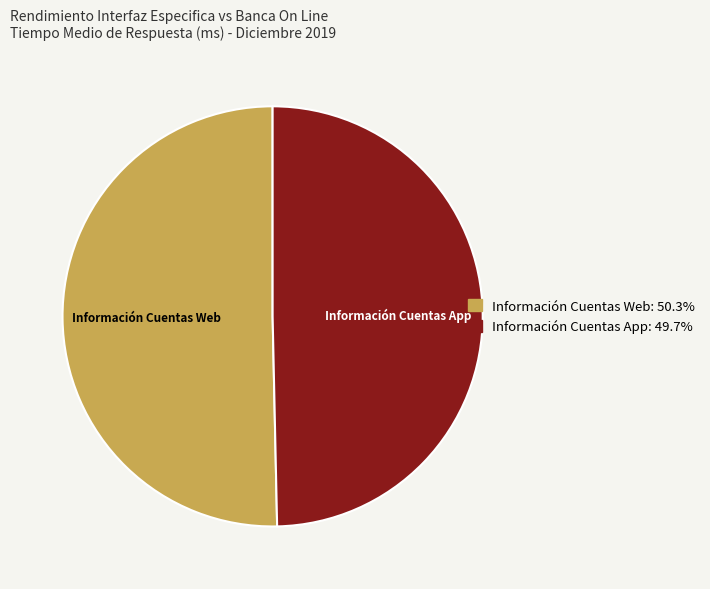

Is there any slice that represents more than half of the pie?

Yes